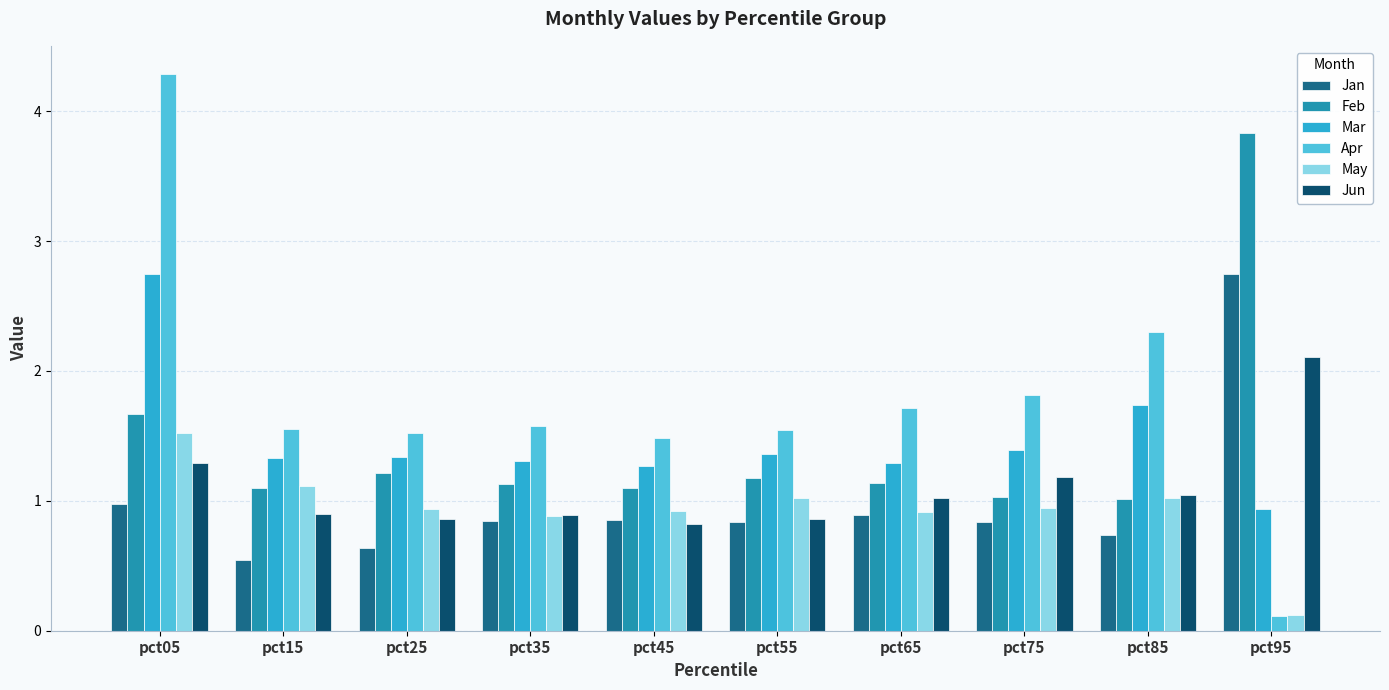

True or false: Mar has a value of 2.1 at pct15.

False